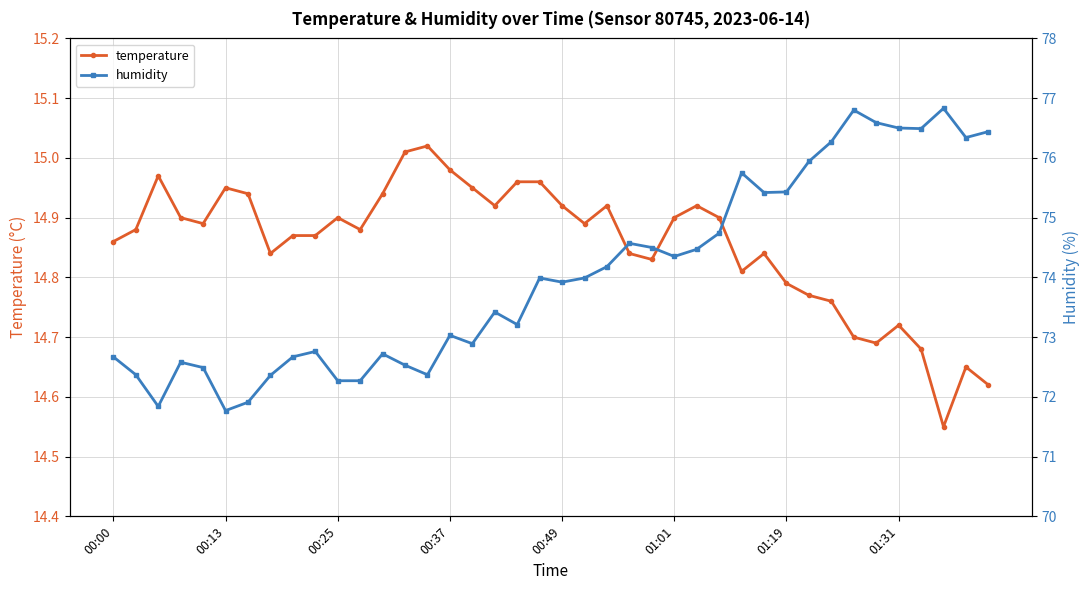

Is this an area chart (filled region under the line)?

No